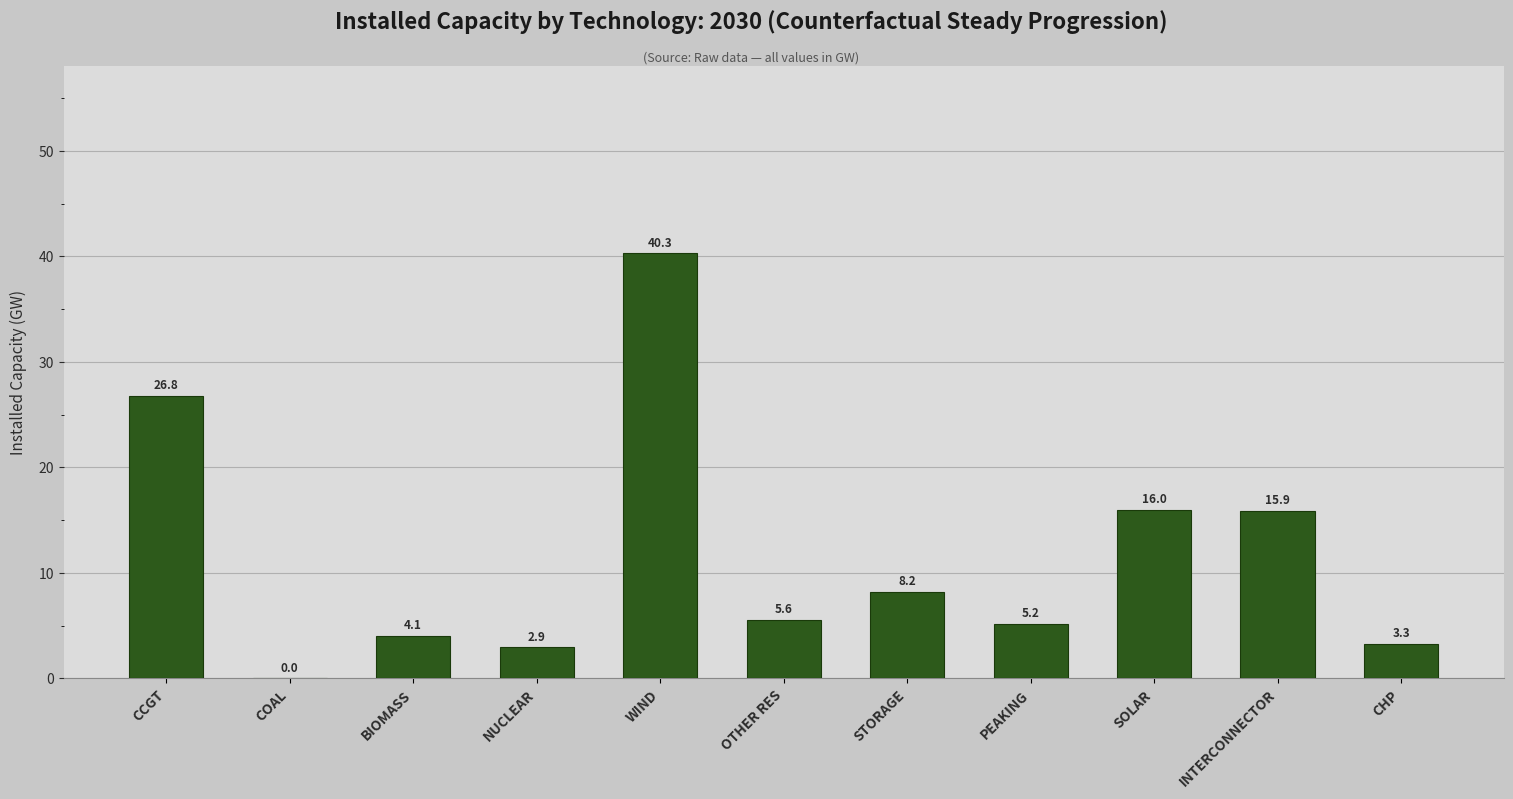

Where does the data first go above 5?

CCGT